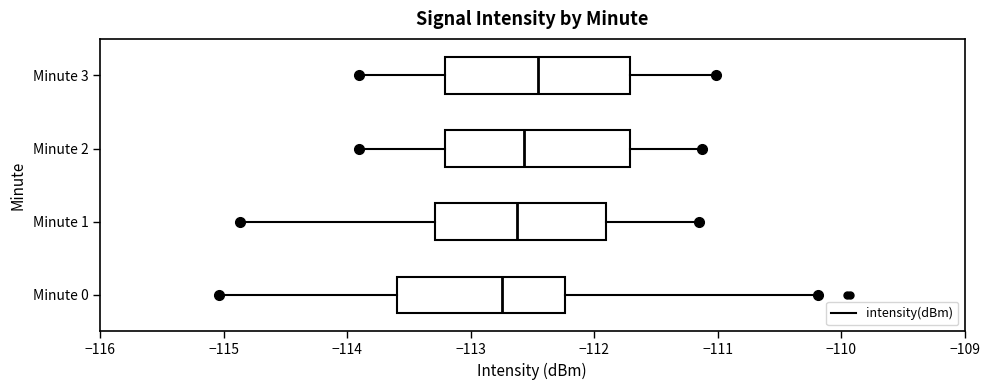

Which box's median line is the furthest to the right?

Minute 3